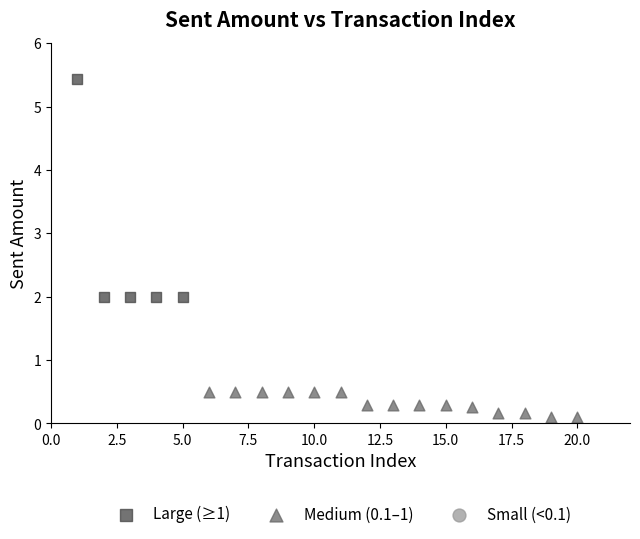

Which series has the largest Y range (max minus min)?

Large (≥1)